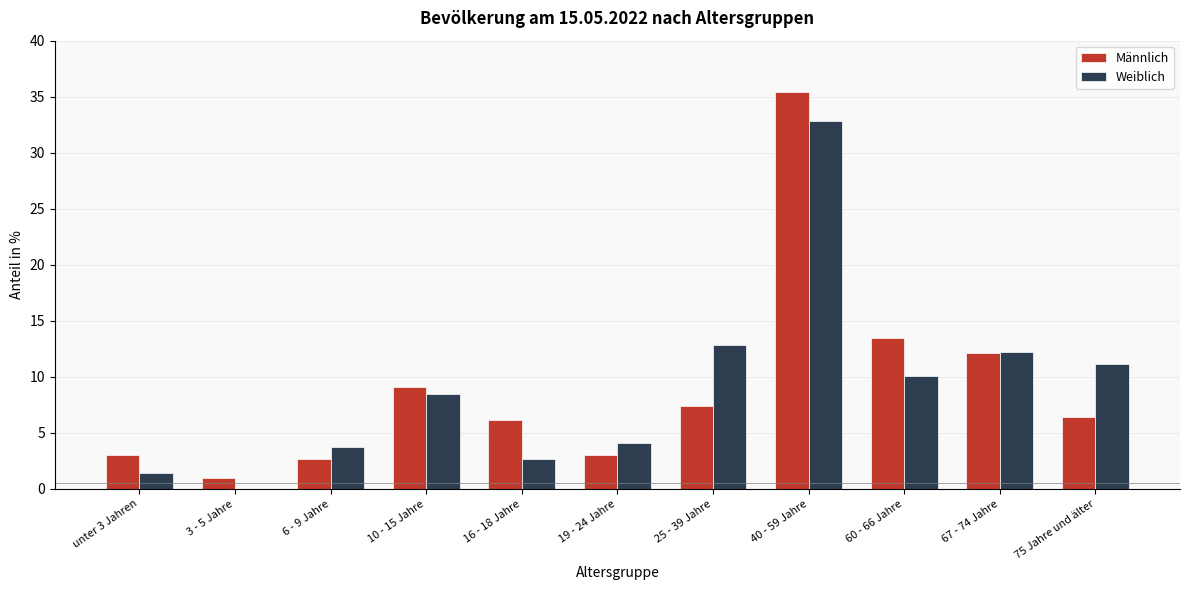

At which category is the sum across all series the highest?

40 - 59 Jahre